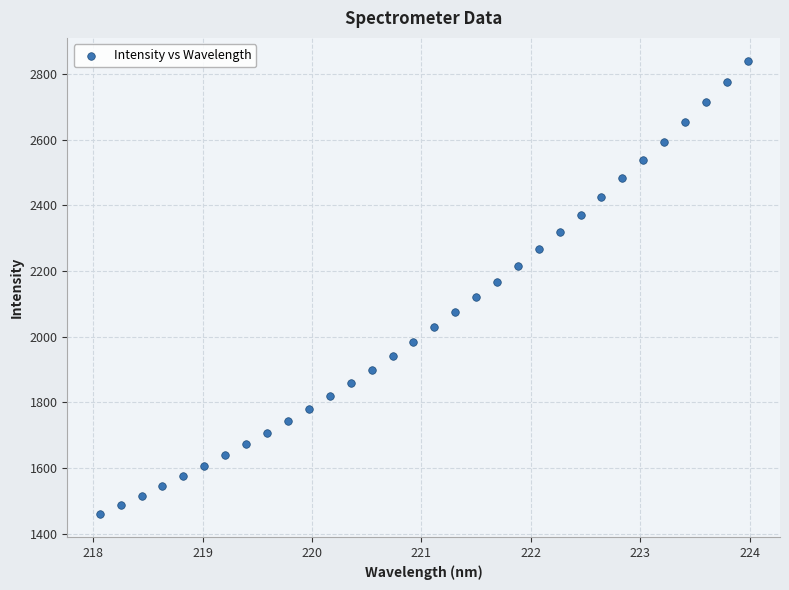

What is the range of Y values (max minus min)?

1382.5